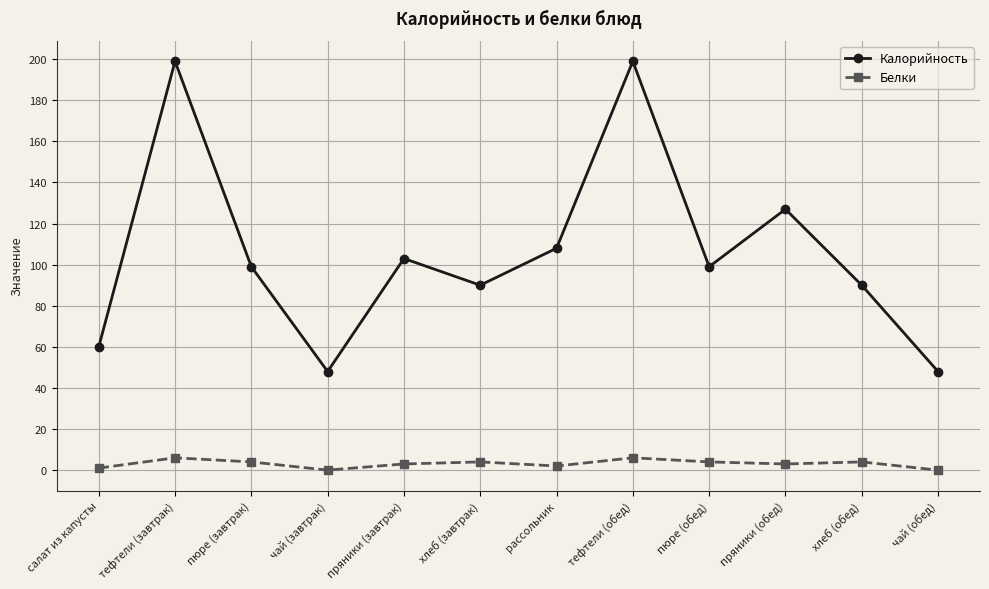

At пюре (обед), list the series in order from smallest to largest.

Белки, Калорийность